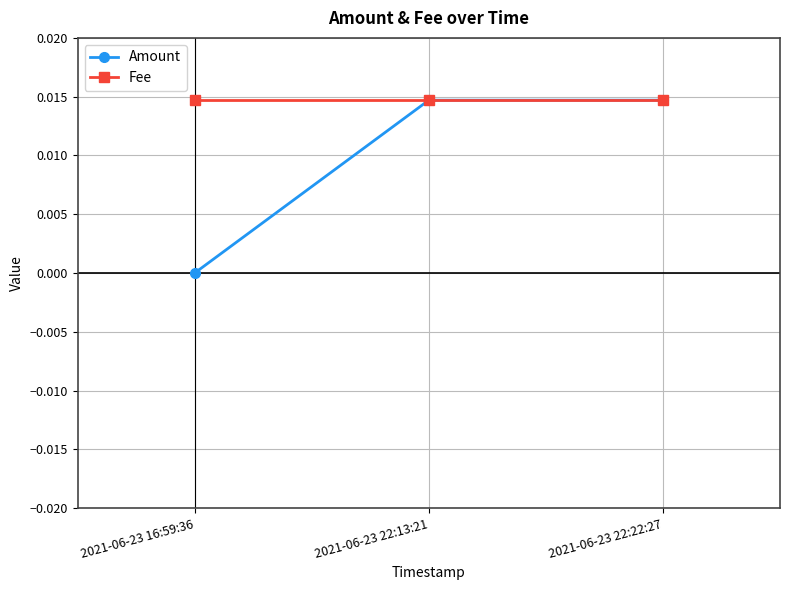

The Amount series shows 0.0 at 2021-06-23 22:22:27. True or false?

True